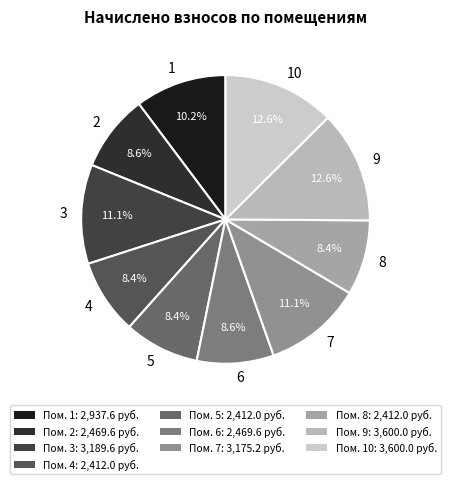

What percentage do 7 and 8 together represent?

19.5%